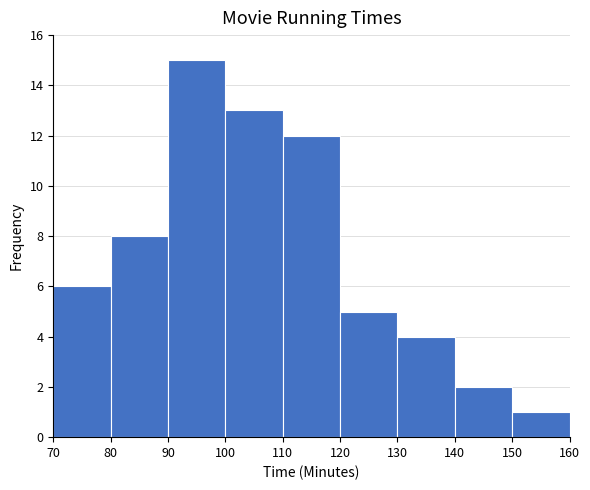

How tall is the bar that spans 90 to 100 on the x-axis? The values are not printed on the chart, so give them approximately, as read against the axis.

15